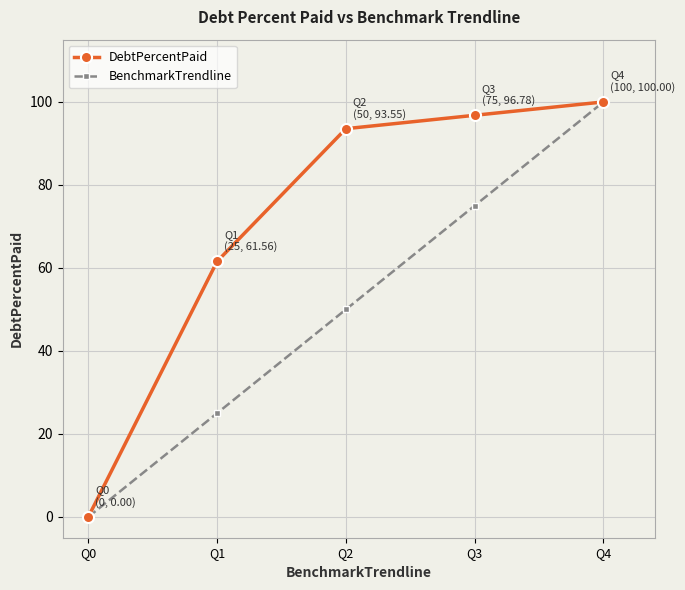

How many data points in DebtPercentPaid are less than 93?

2